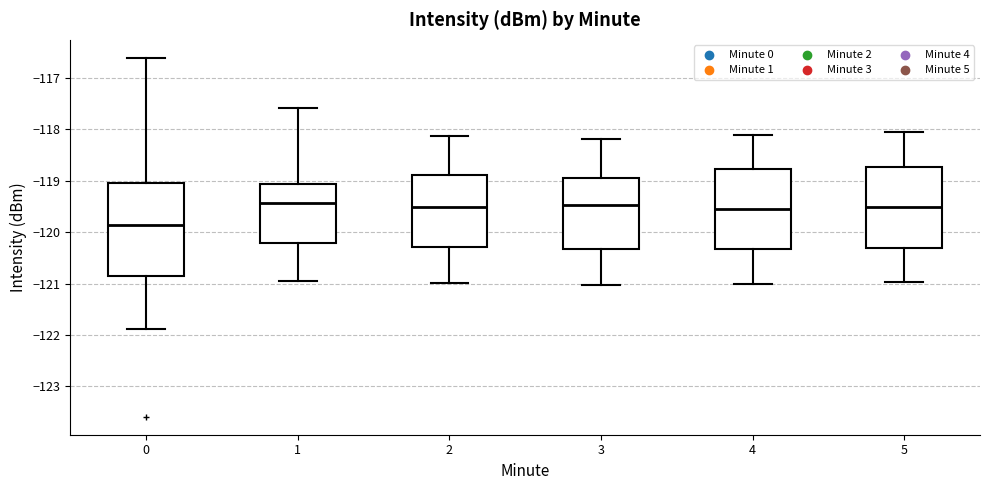

Reading left to right, transcribe this box plot: for each box, give where its median line is, the range the box spans, and where its two whiskers end, as read against the y-axis. The values are not printed on the chart, so give them approximately, as read against the axis.

0: median -119.9, box -120.8 to -119.0, whiskers -121.9 to -116.6
1: median -119.4, box -120.2 to -119.1, whiskers -120.9 to -117.6
2: median -119.5, box -120.3 to -118.9, whiskers -121.0 to -118.1
3: median -119.5, box -120.3 to -118.9, whiskers -121.0 to -118.2
4: median -119.6, box -120.3 to -118.8, whiskers -121.0 to -118.1
5: median -119.5, box -120.3 to -118.7, whiskers -121.0 to -118.1